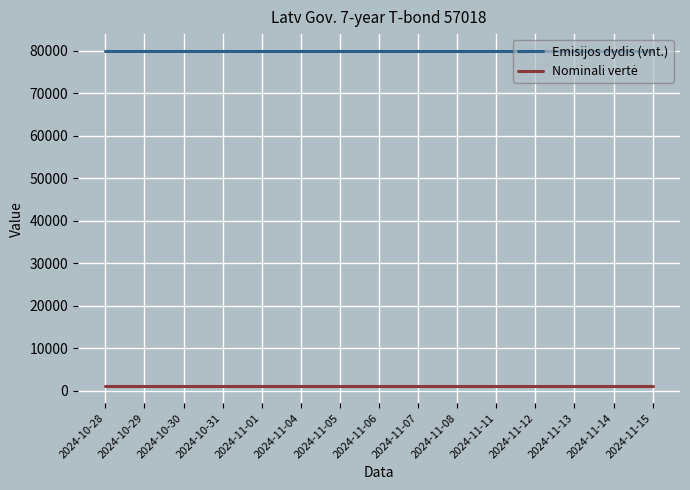

What is the sum of all Emisijos dydis (vnt.) values?

1200000